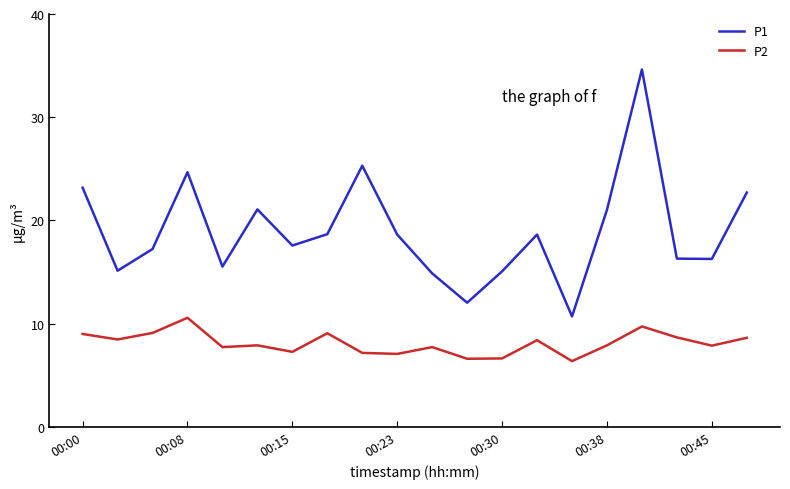

Which series has the largest total across all categories?

P1